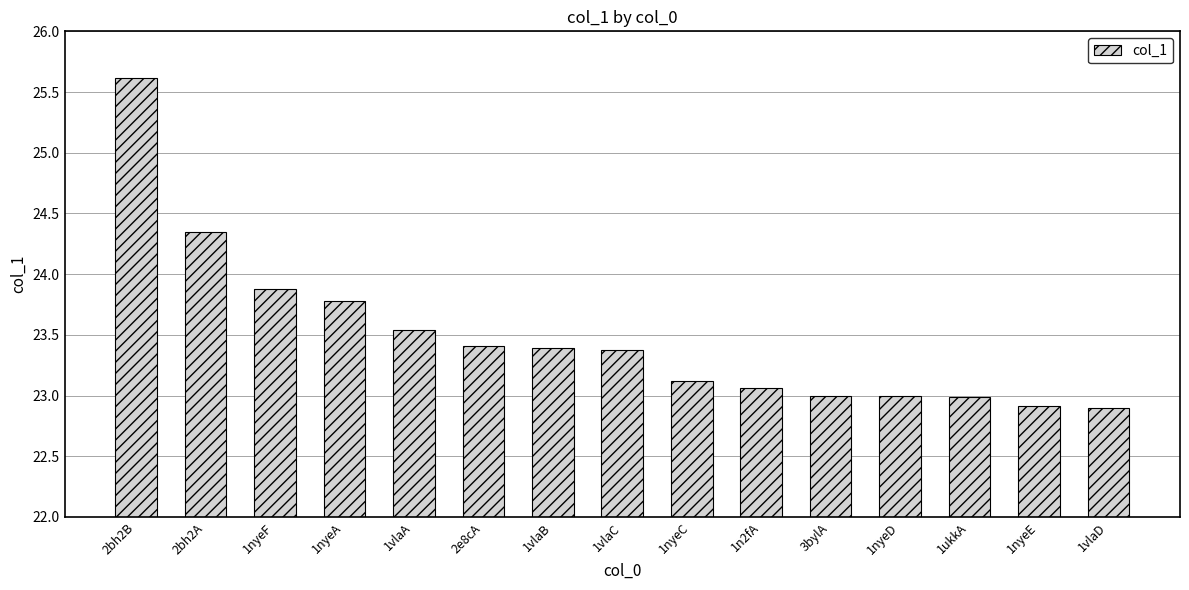

What is the change in value from 1vlaA to 1vlaB?

-0.2